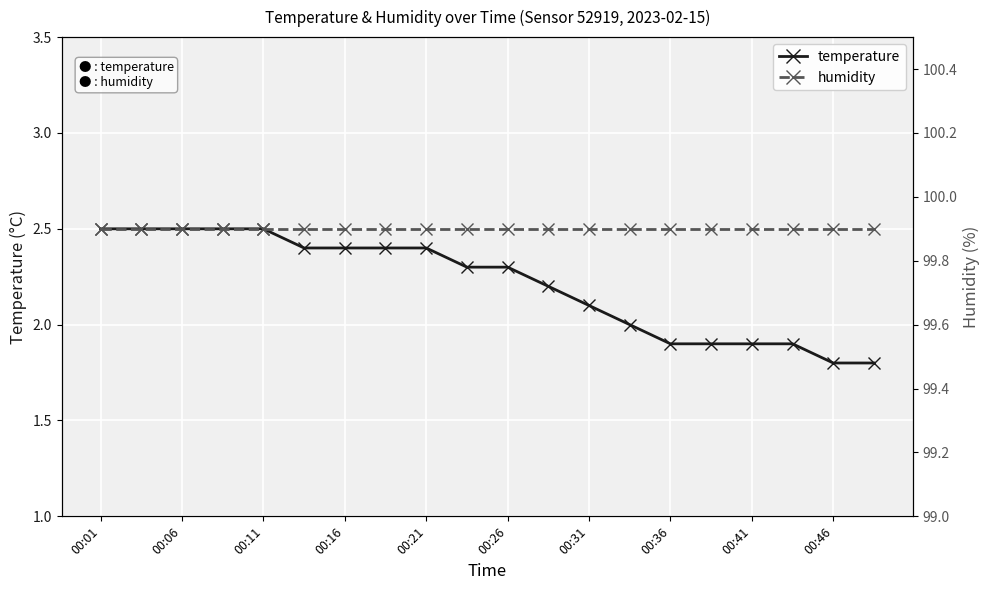

True or false: temperature has more than 2 interior local peaks.

False